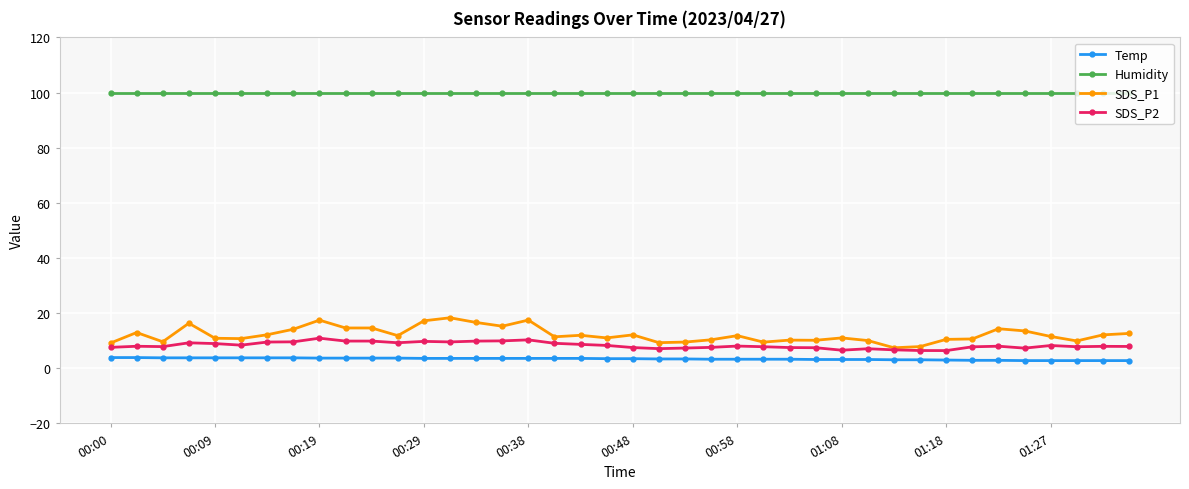

True or false: SDS_P1 and Temp cross at least once.

False